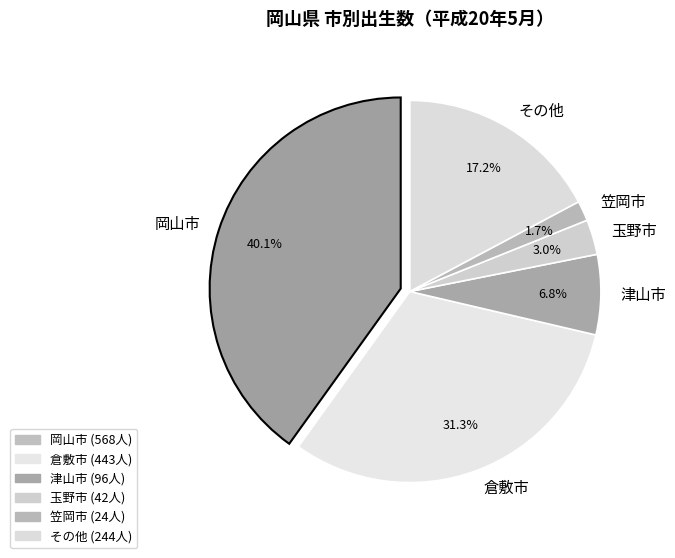

Count the number of slices in the pie.

6